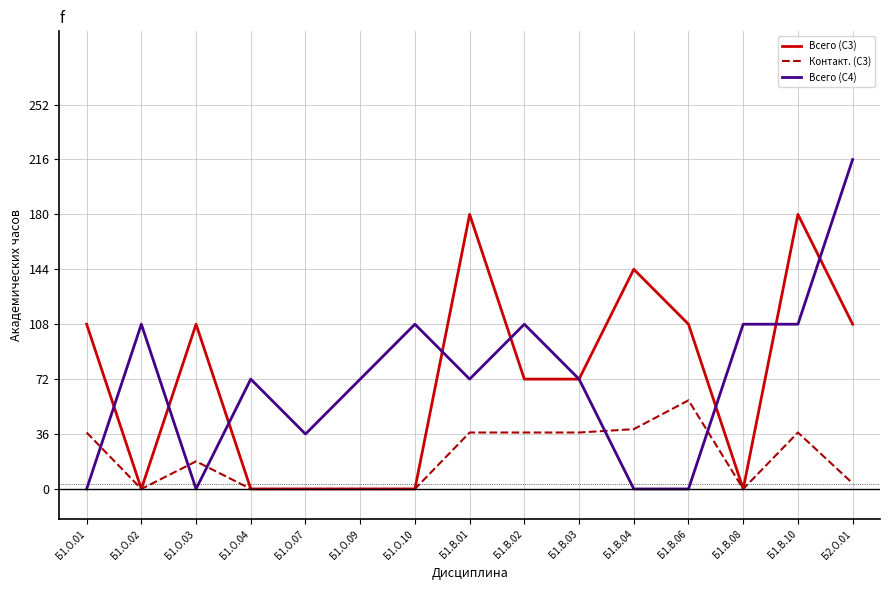

True or false: Всего (С4) has a value of 146.9 at Б1.О.03.

False